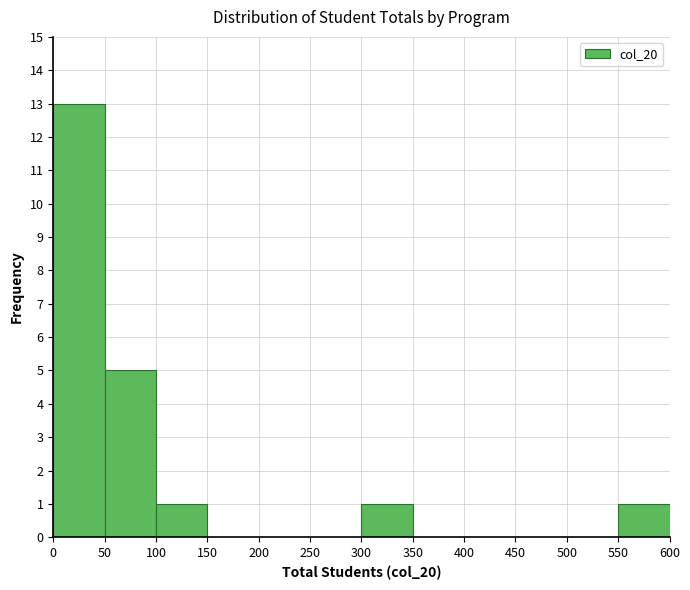

How tall is the bar that spans 300 to 350 on the x-axis? The values are not printed on the chart, so give them approximately, as read against the axis.

1